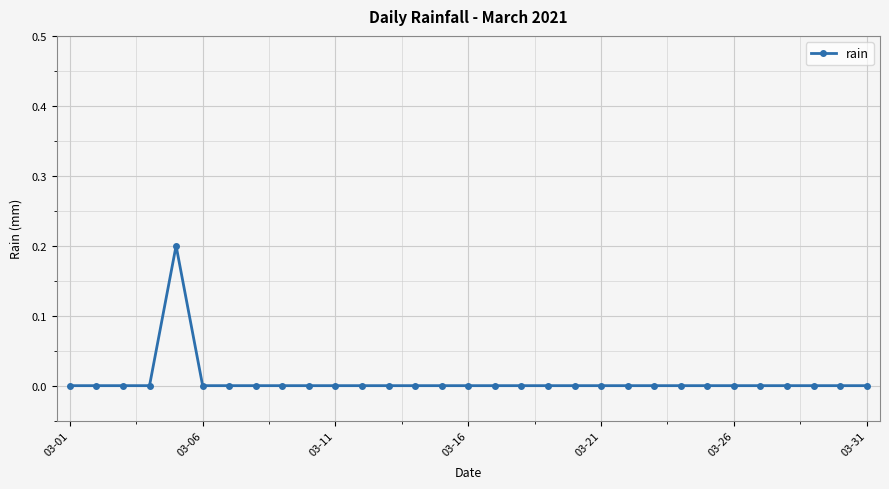

True or false: there are more than 0 points higher than both neighbors.

True